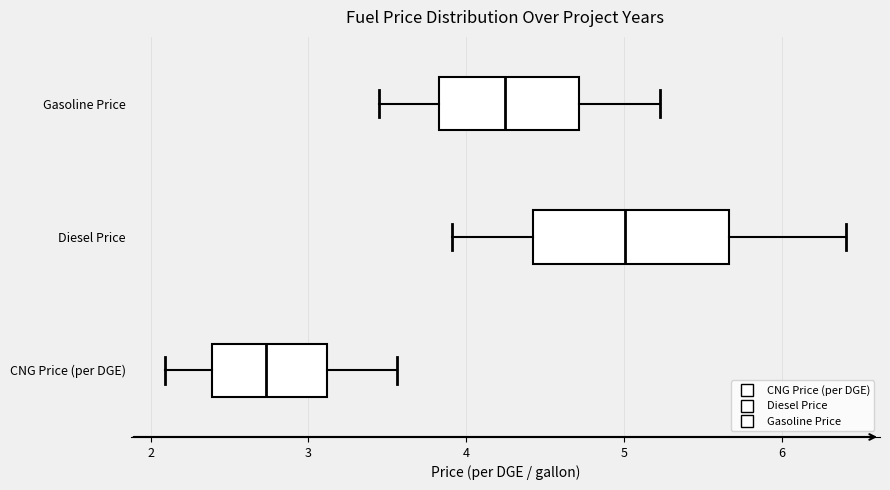

Which box is the widest, from its left edge to its right edge?

Diesel Price